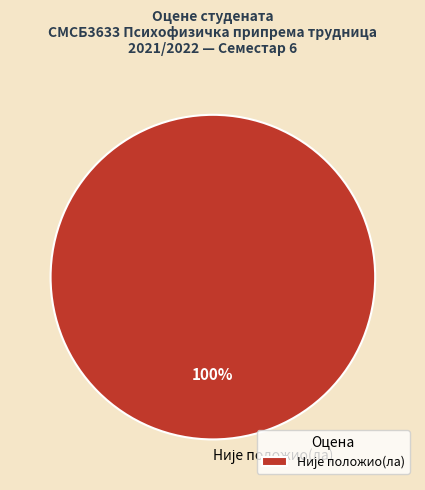

Is there any slice that represents more than half of the pie?

Yes